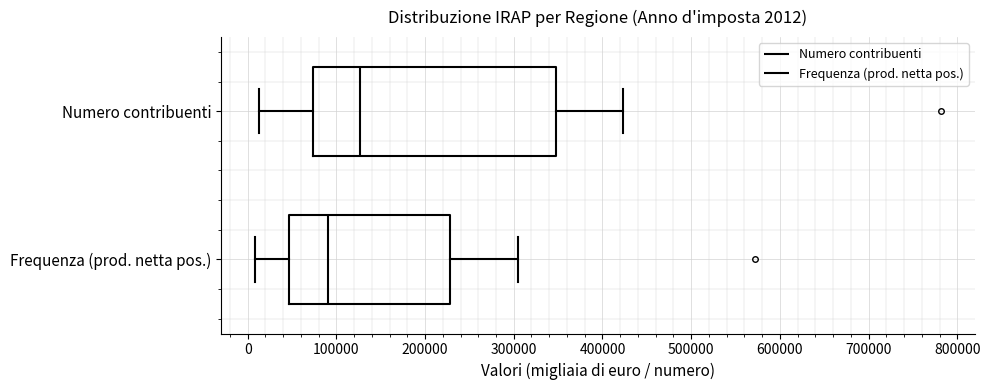

Which box has the furthest to the right median line?

Numero contribuenti